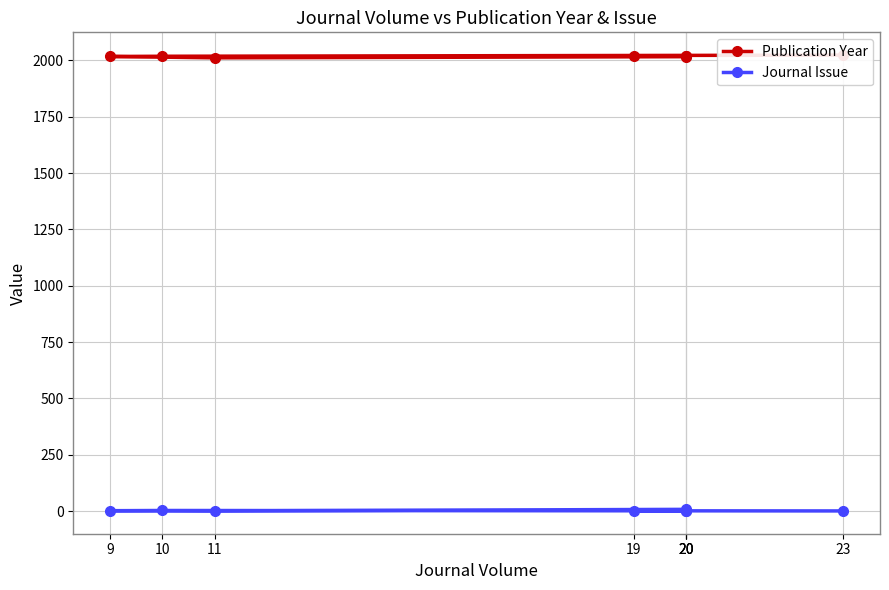

What is the difference between the Publication Year values at 20 and 19?

3